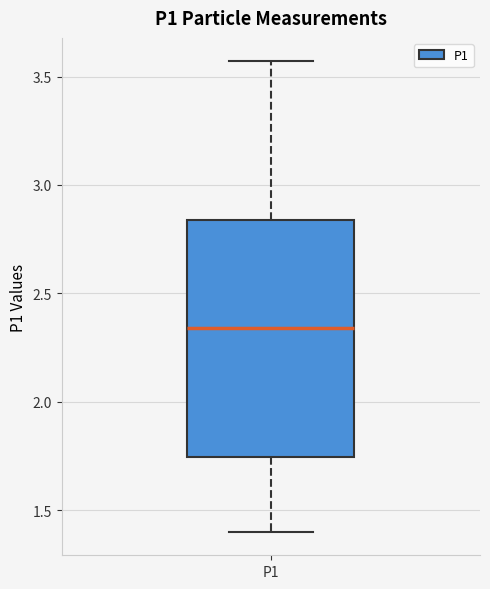

Where does the median line of the box for P1 sit on the y-axis? The values are not printed on the chart, so give them approximately, as read against the axis.

2.35